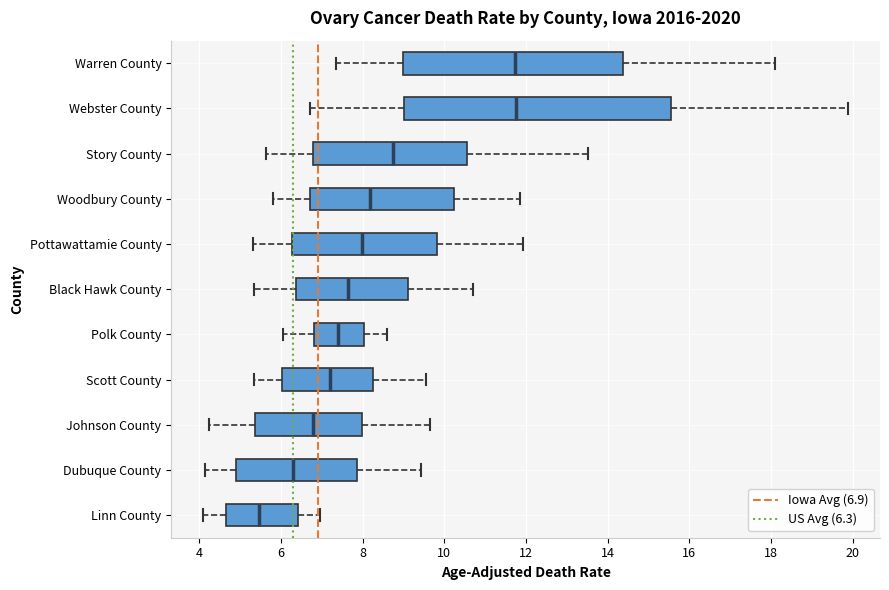

Where is the right edge of the box for Johnson County on the x-axis? The values are not printed on the chart, so give them approximately, as read against the axis.

8.0